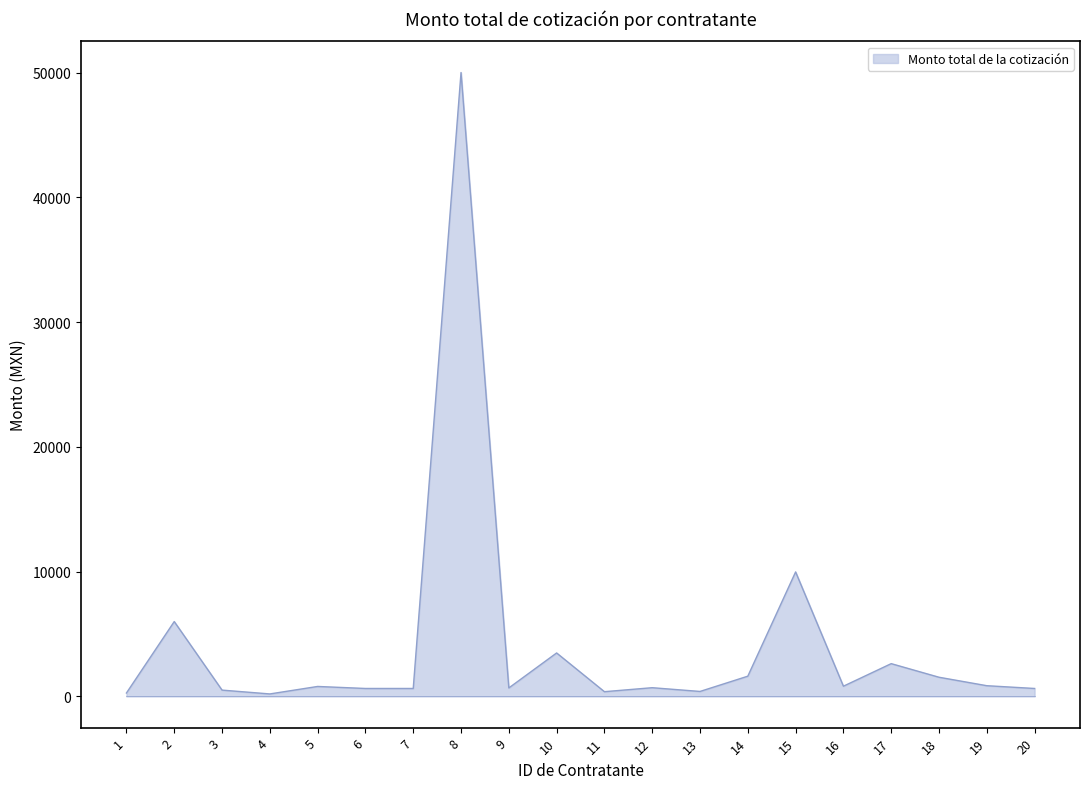

What is the maximum value shown in the chart?

50000.0